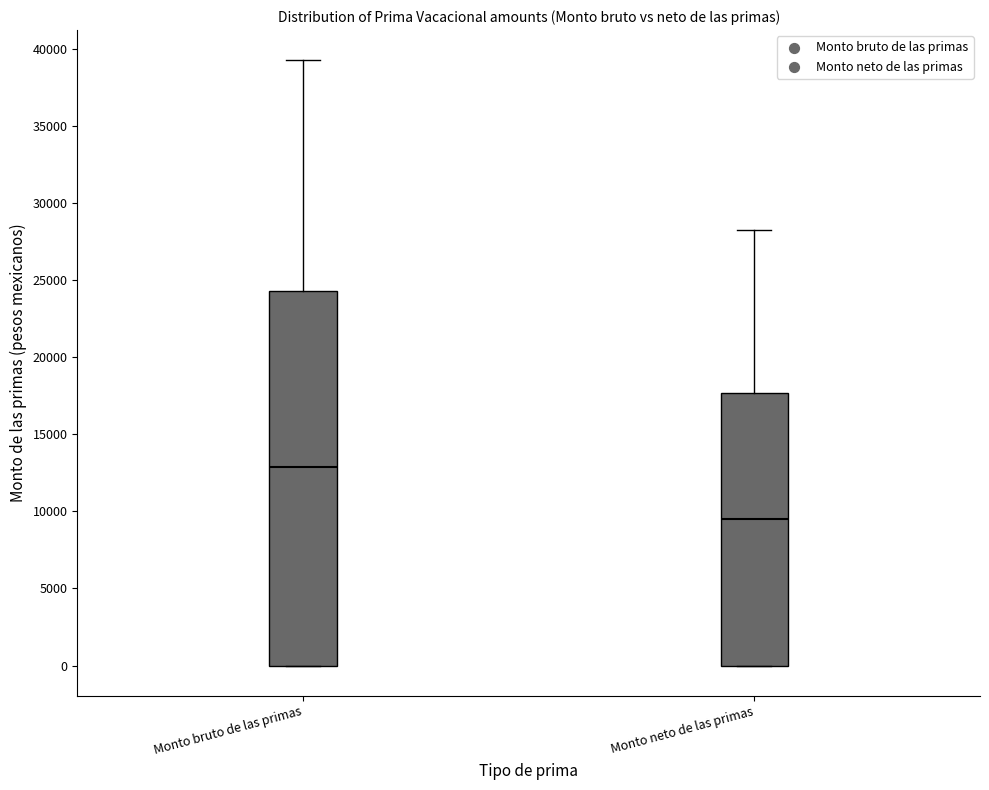

Which box has the lowest median line?

Monto neto de las primas